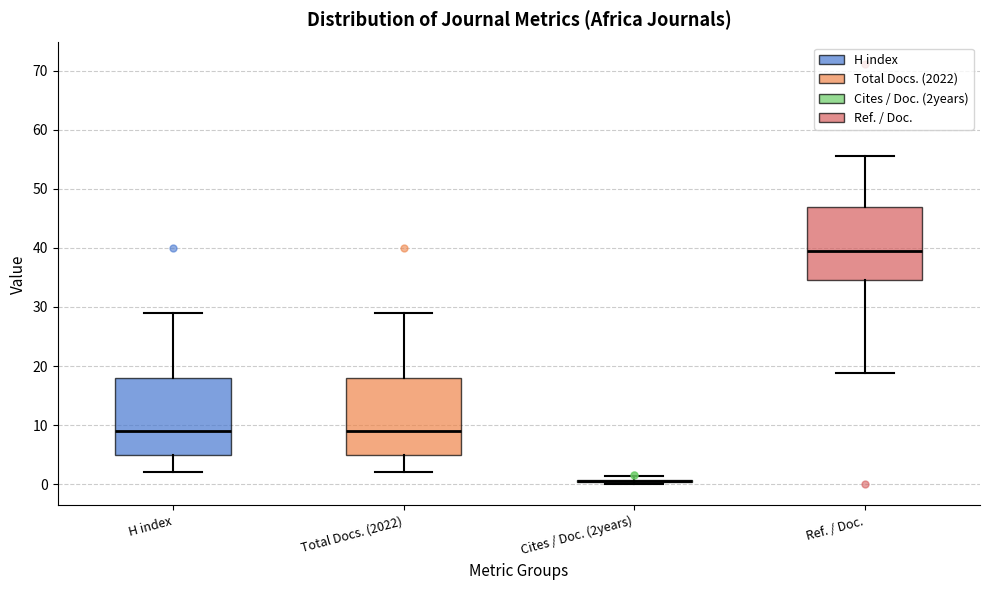

Reading left to right, read every box against the y-axis: the position of its median line, the range the box covers, and the ends of its whiskers. The values are not printed on the chart, so give them approximately, as read against the axis.

H index: median 9, box 5 to 18, whiskers 2 to 29
Total Docs. (2022): median 9, box 5 to 18, whiskers 2 to 29
Cites / Doc. (2years): box collapsed to a line at 0, whiskers 0 to 1
Ref. / Doc.: median 40, box 35 to 47, whiskers 19 to 56